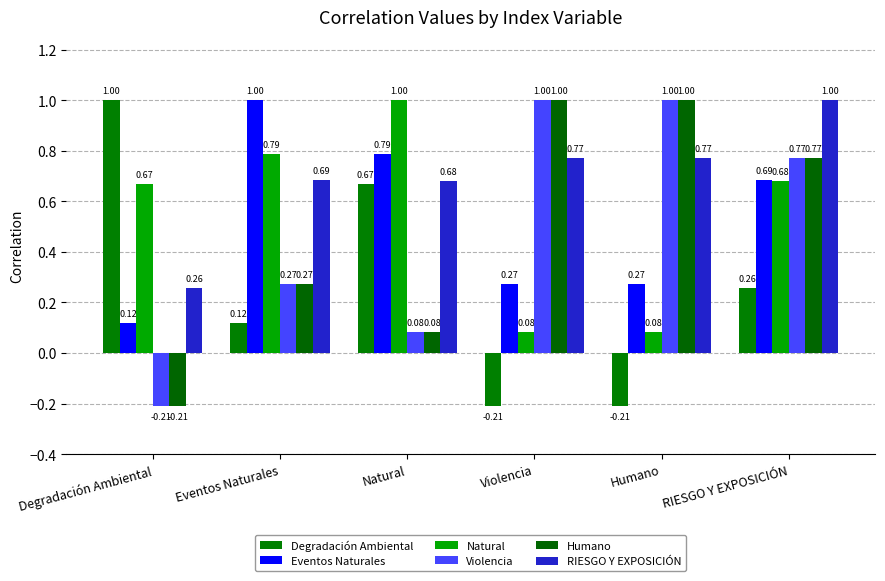

How many bars are there in total?

36